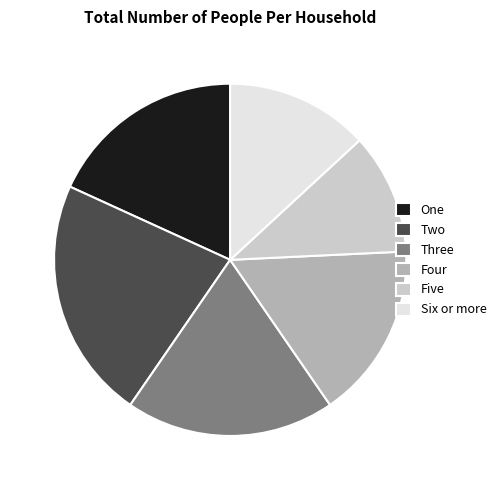

Which has a higher value, Three or Six or more?

Three